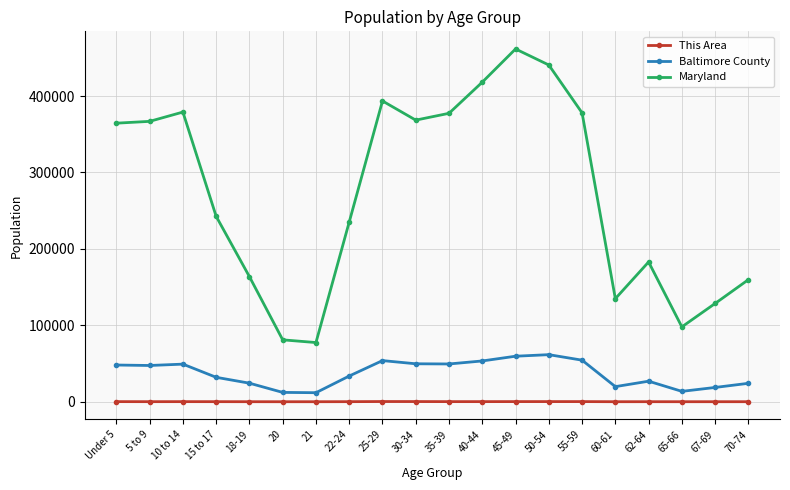

How many lines are shown in the chart?

3